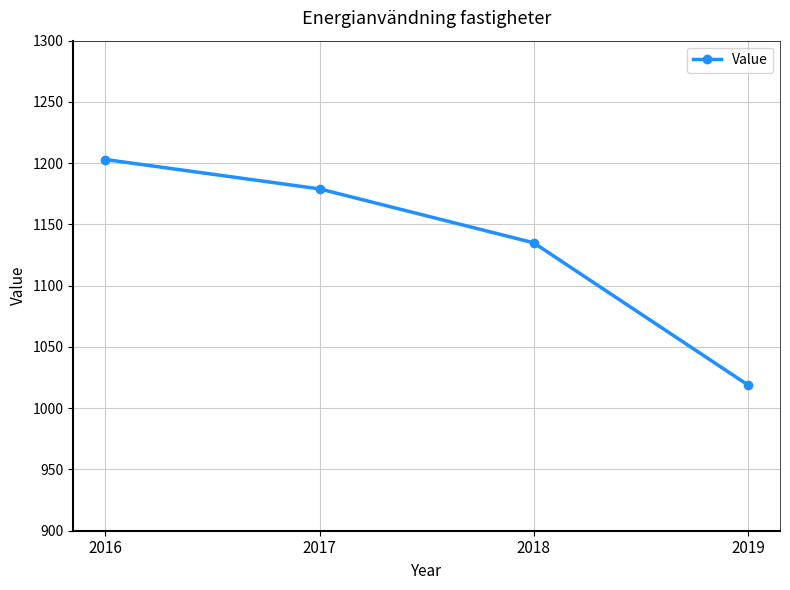

Does the chart have visible grid lines?

Yes